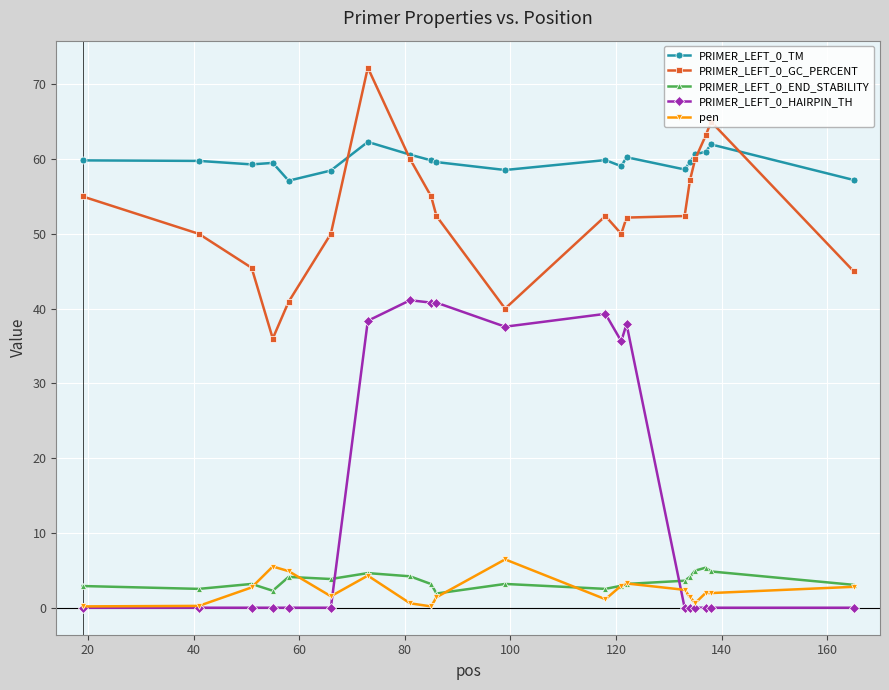

How many lines are shown in the chart?

5